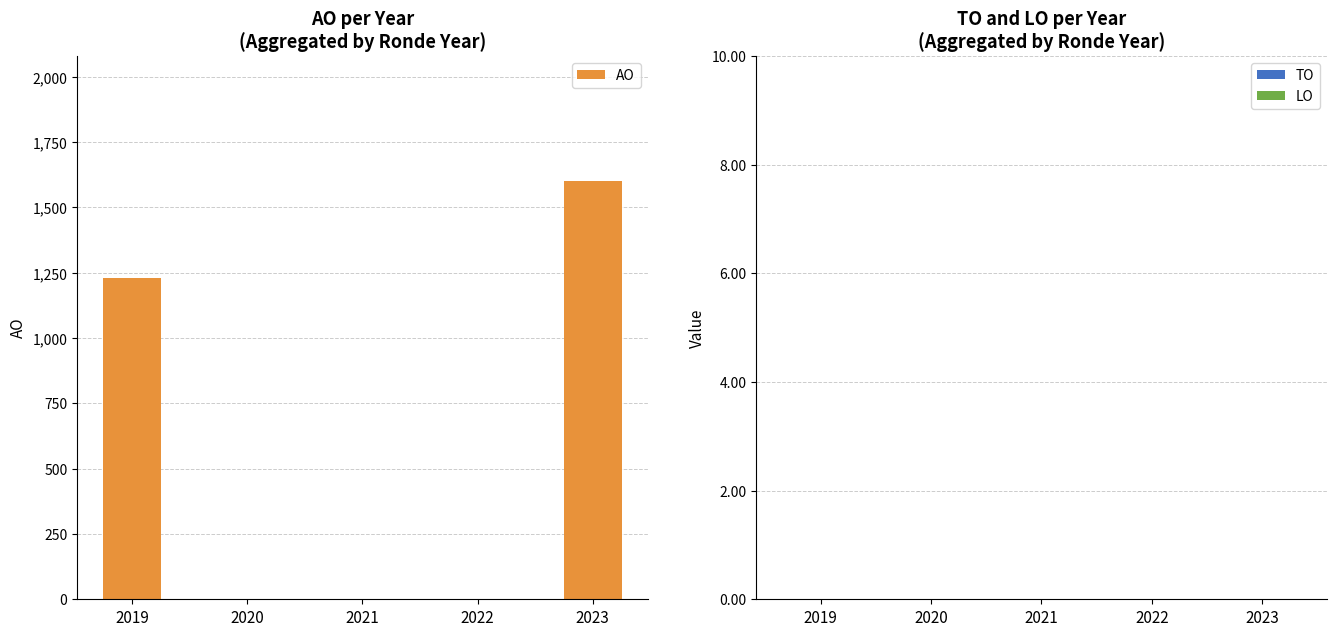

What is the sum of the values at 2022 and 2019?

1230